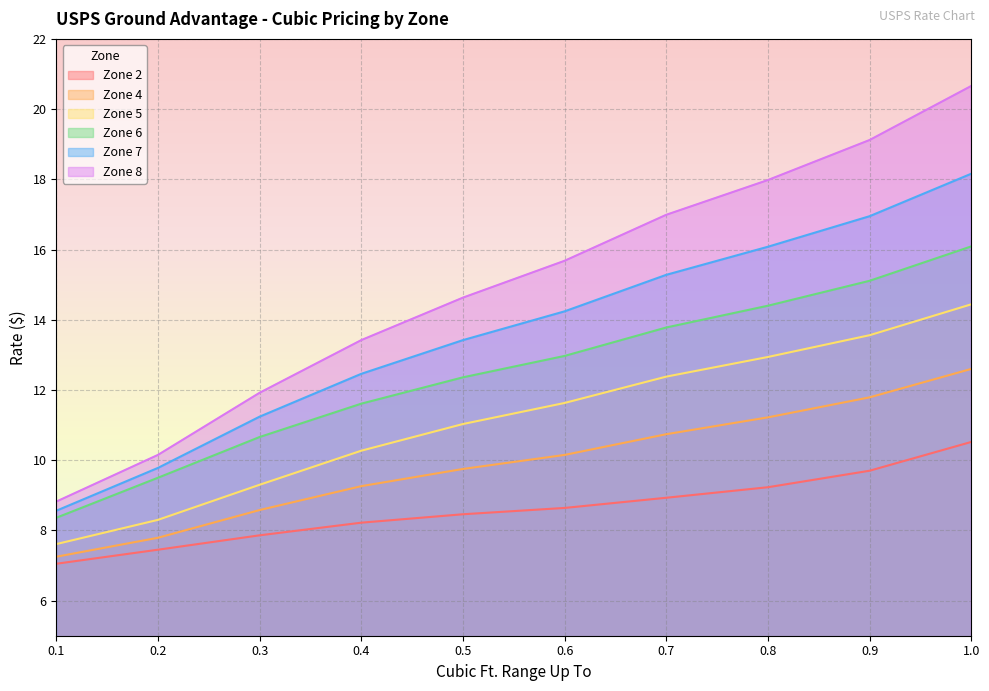

True or false: Zone 2 has a value of 8.6 at 0.6.

True